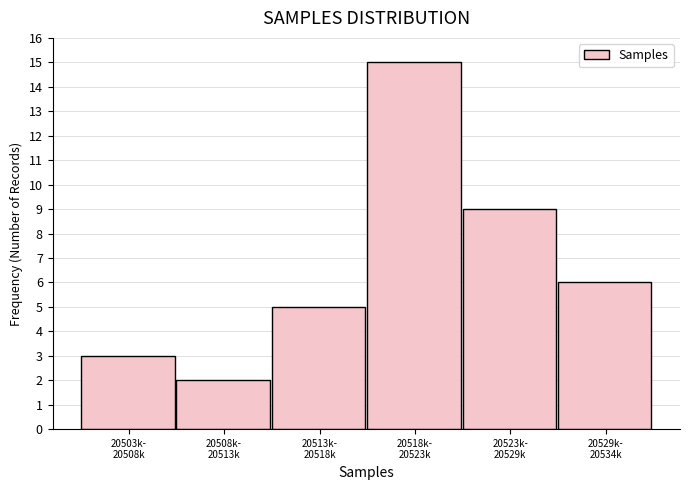

Reading left to right, transcribe all the data shown in this chart.

3	2	5	15	9	6